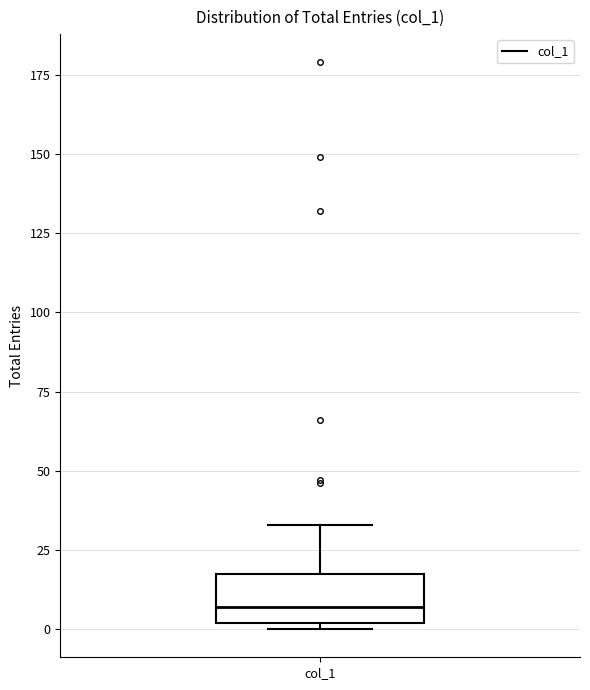

Where is the upper edge of the box for col_1 on the y-axis? The values are not printed on the chart, so give them approximately, as read against the axis.

20